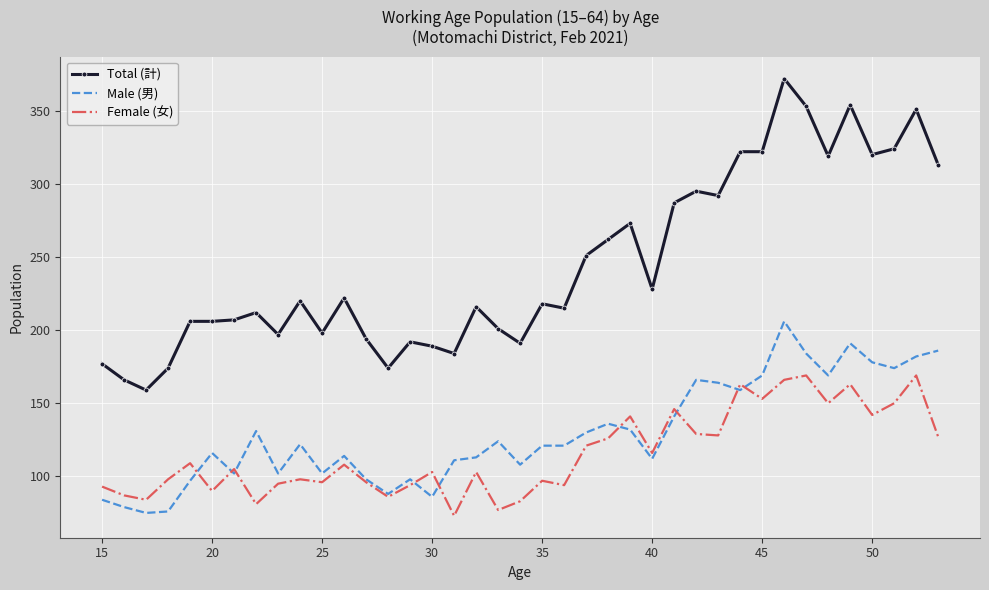

What is the lowest value of the Male (男) series?

75